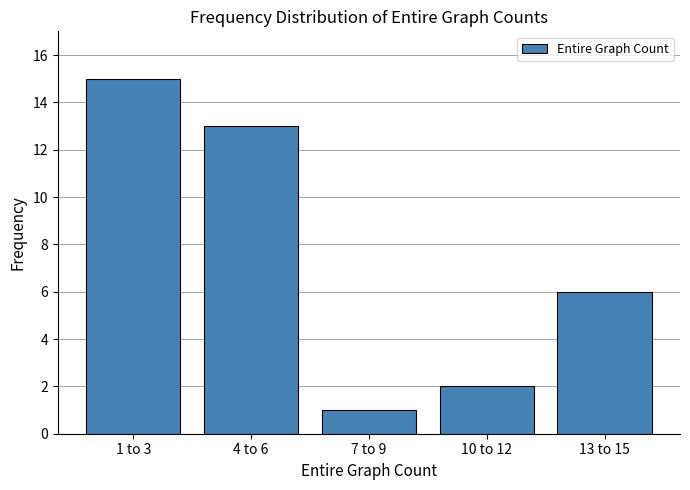

Reading right to left, transcribe all the data shown in this chart.

13 to 15=6	10 to 12=2	7 to 9=1	4 to 6=13	1 to 3=15